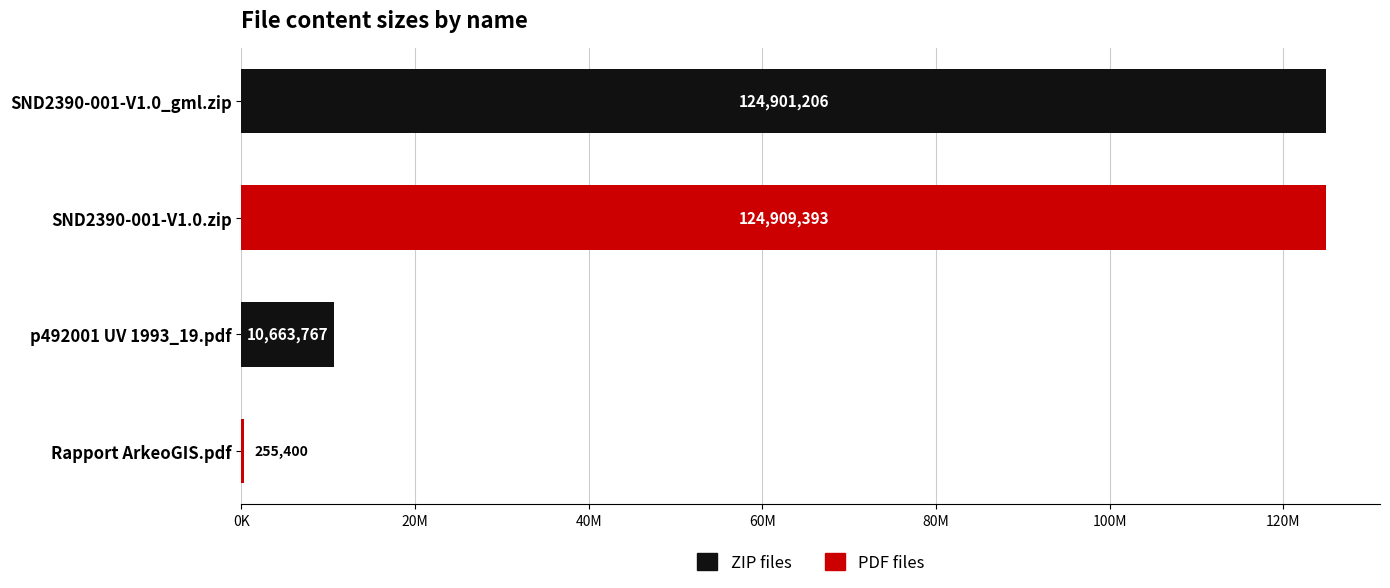

What is the maximum value shown in the chart?

124909393